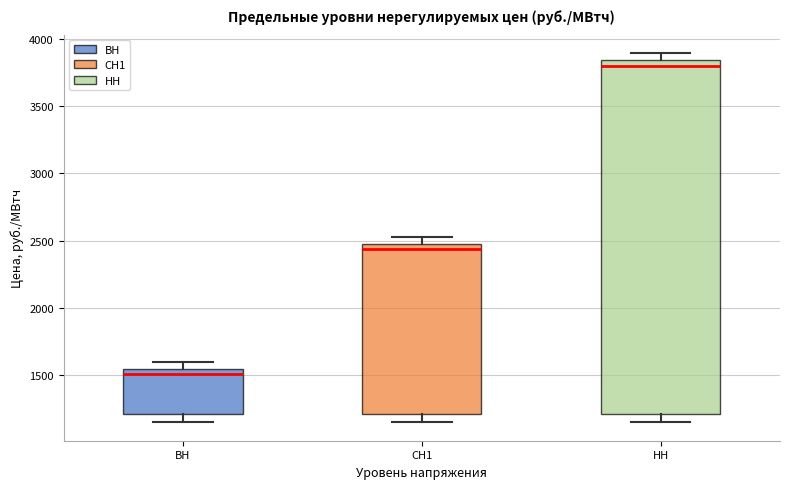

Which box is the tallest, from its lower edge to its upper edge?

НН